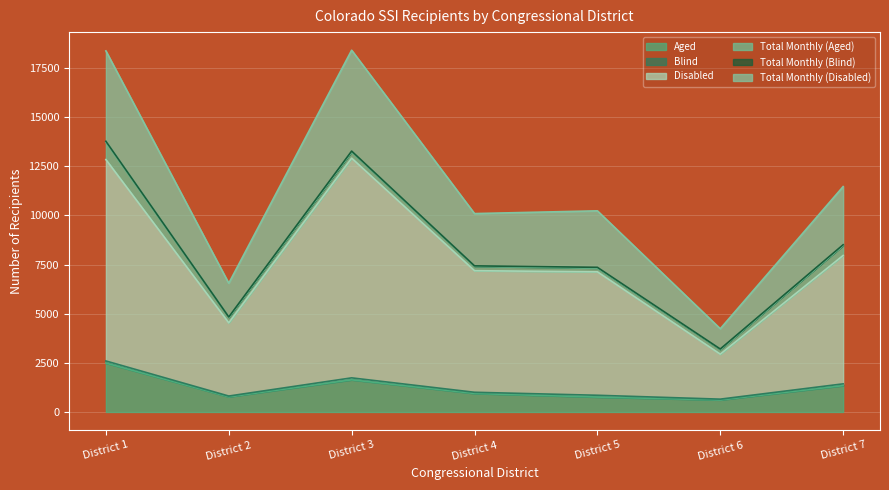

At which category does the chart reach its minimum across all series?

District 6